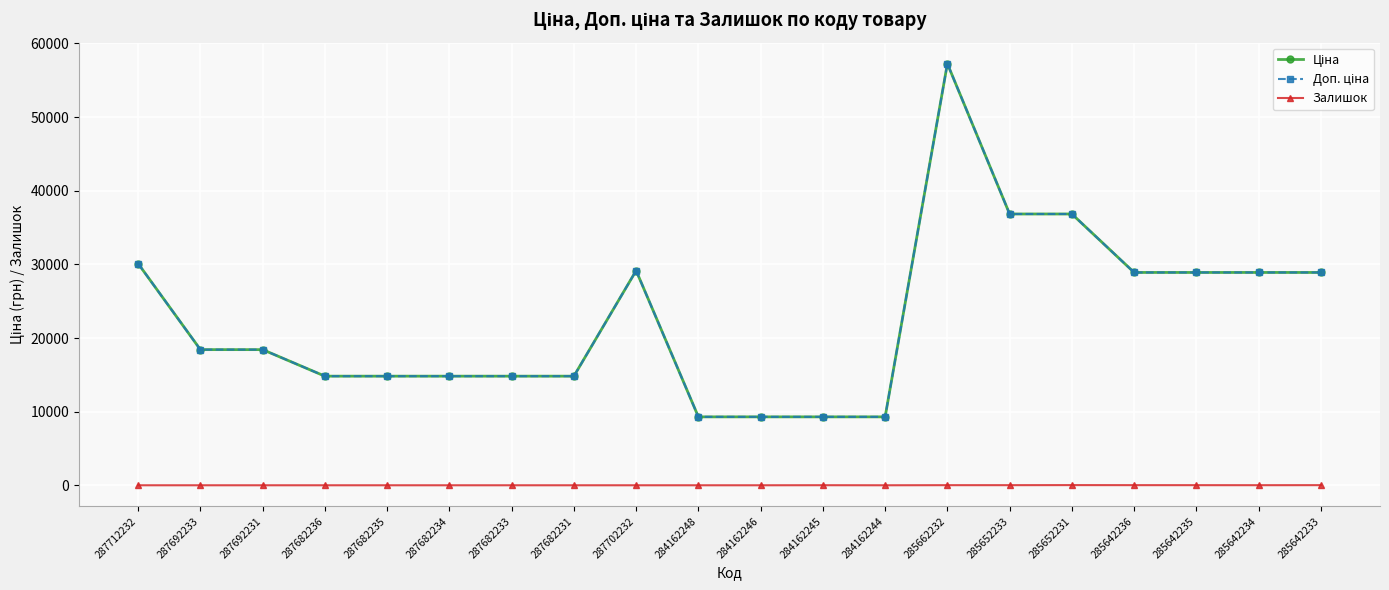

True or false: Ціна and Залишок cross at least once.

False